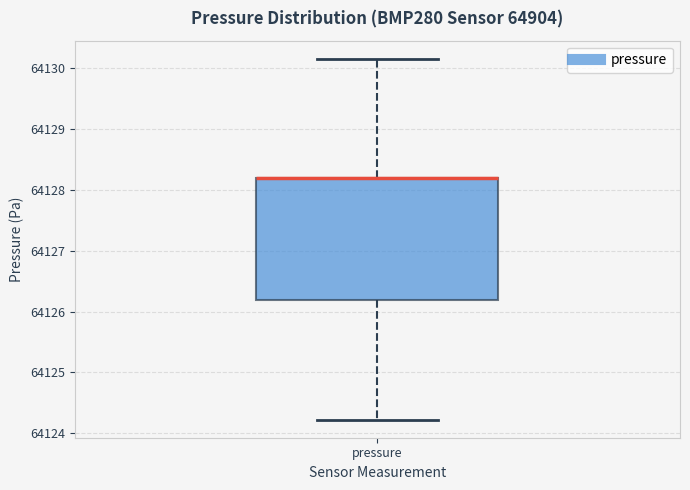

Where does the upper whisker of the box for pressure end on the y-axis? The values are not printed on the chart, so give them approximately, as read against the axis.

64130.2